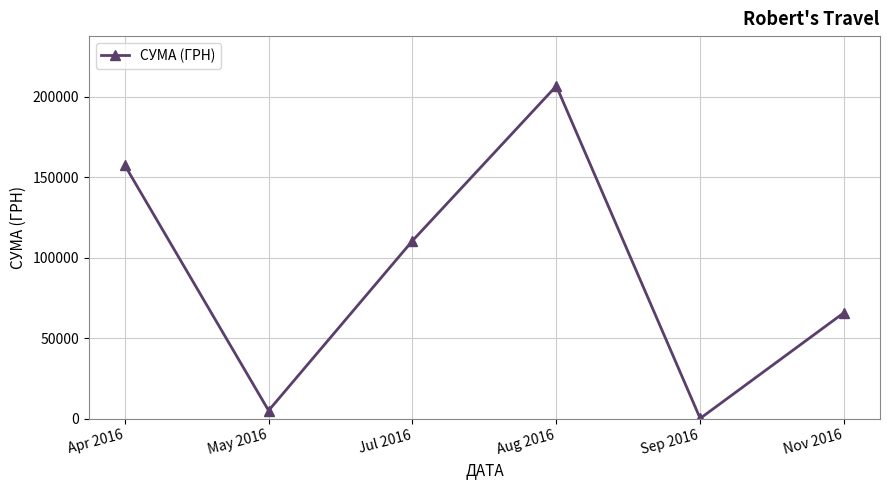

Reading right to left, what are all the values shown in this chart?

65790.6	84.5	206631.6	110467.3	4950.0	157435.6